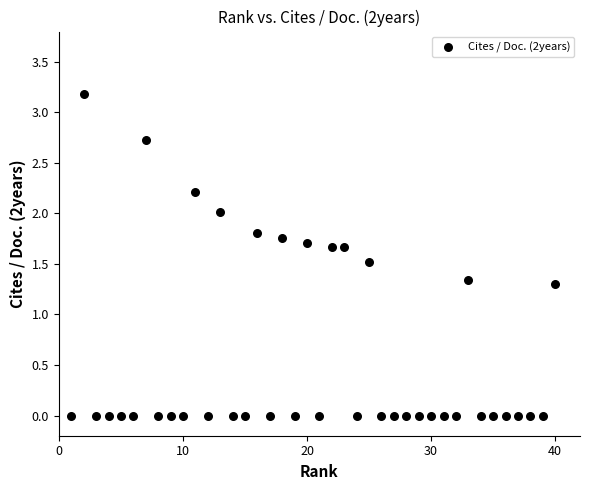

What is the range of X values (max minus min)?

39.0